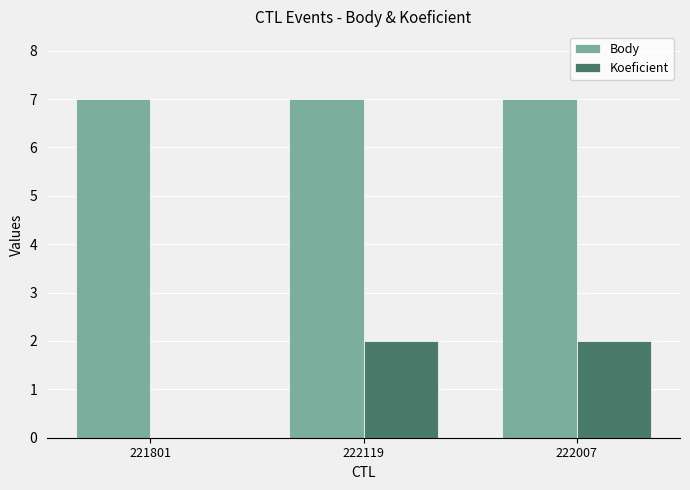

Is the value of Koeficient at 221801 greater than the value of Body at 221801?

No